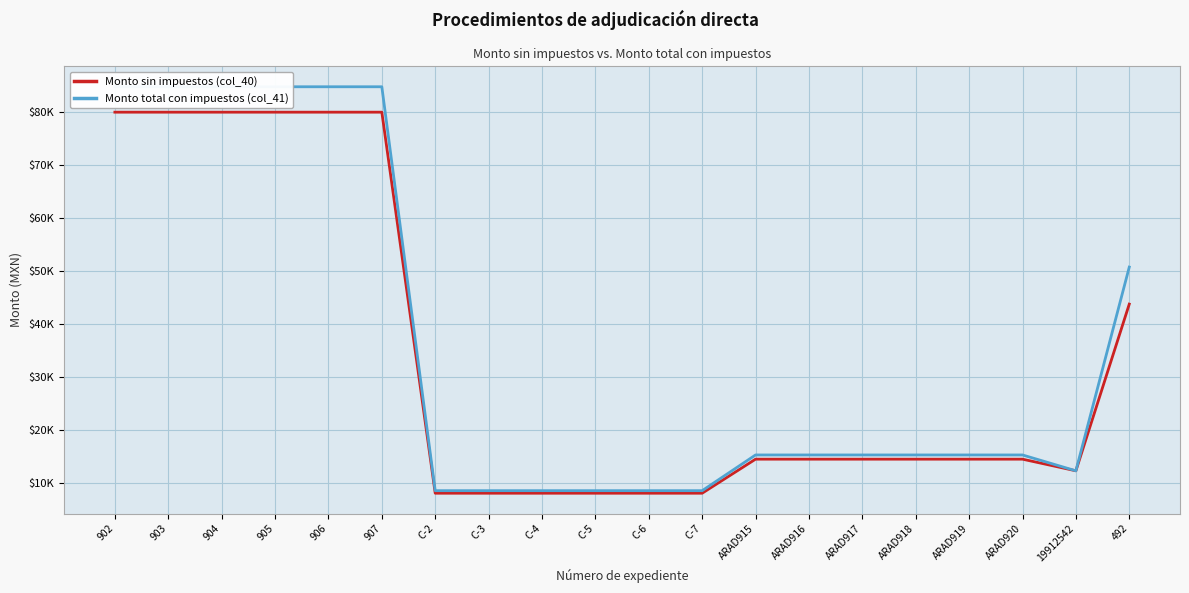

Between ARAD915 and 906, which is larger?

906